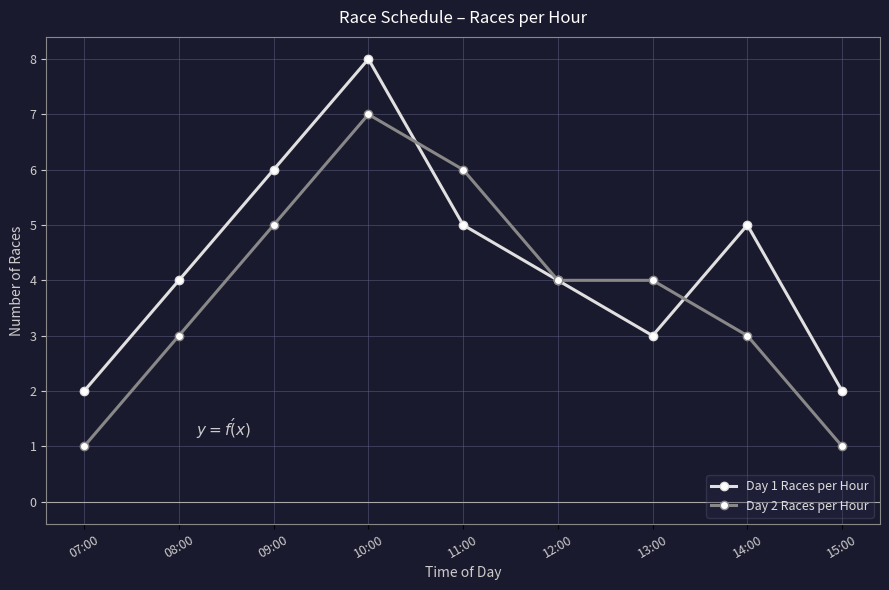

Rank the series at 15:00 from highest to lowest value.

Day 1 Races per Hour, Day 2 Races per Hour